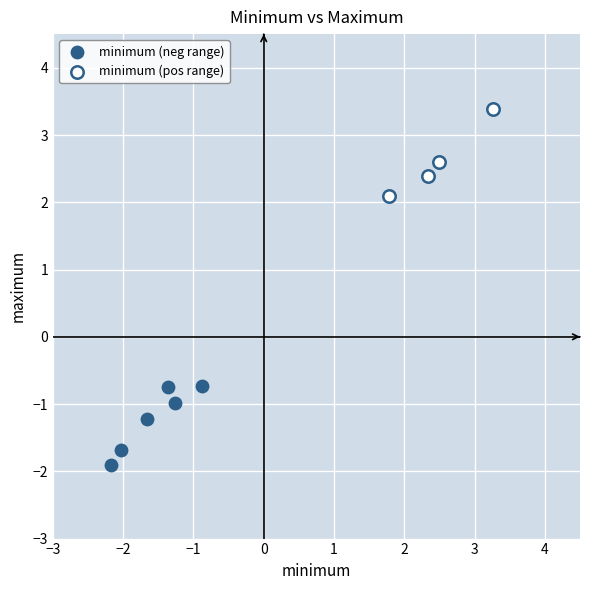

Which series contains the lowest Y value?

minimum (neg range)